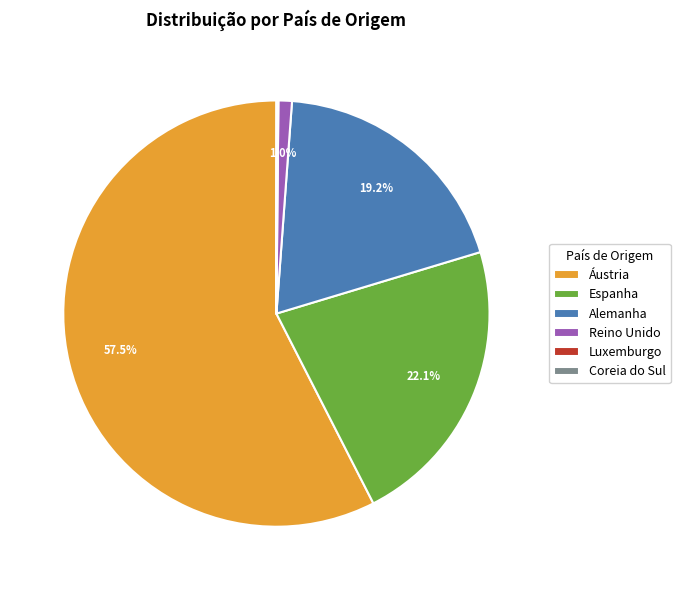

Which slice is the largest?

Áustria